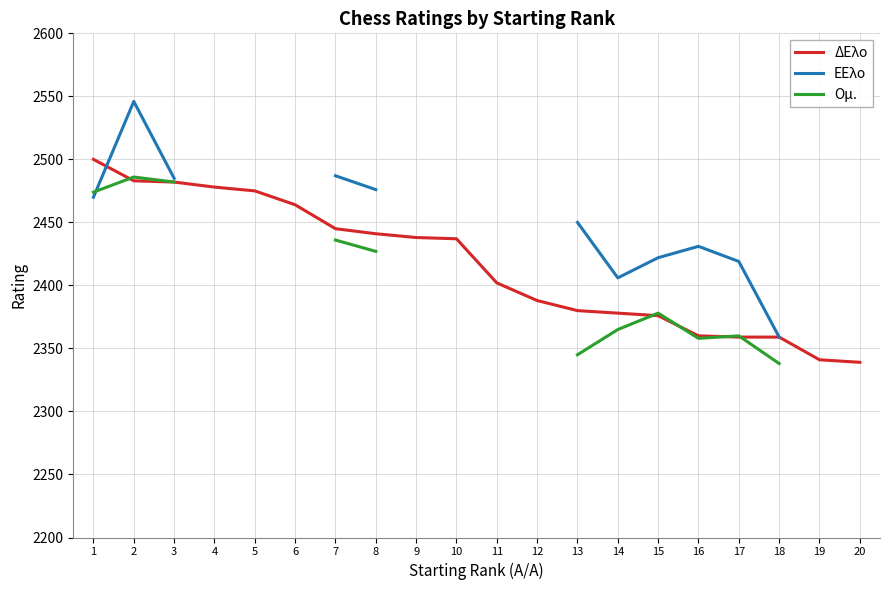

At which category is the sum across all series the highest?

2